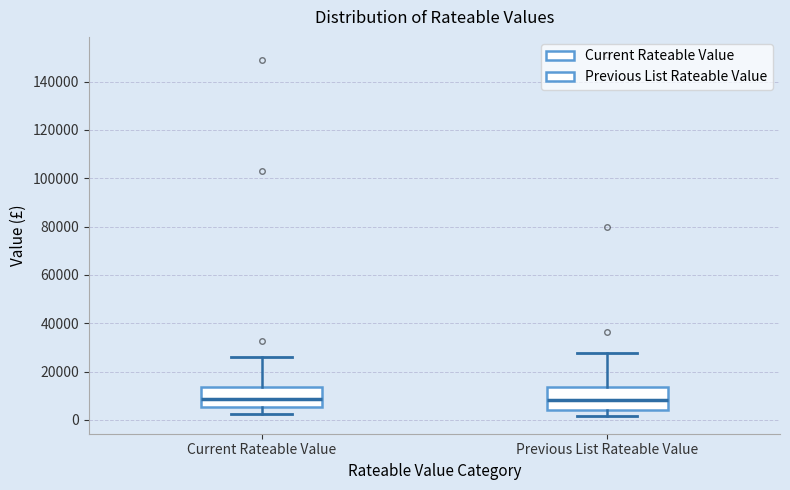

Reading left to right, transcribe this box plot: for each box, give where its median line is, the range the box spans, and where its two whiskers end, as read against the y-axis. The values are not printed on the chart, so give them approximately, as read against the axis.

Current Rateable Value: median 8000, box 6000 to 14000, whiskers 2000 to 26000
Previous List Rateable Value: median 8000, box 4000 to 14000, whiskers 2000 to 28000